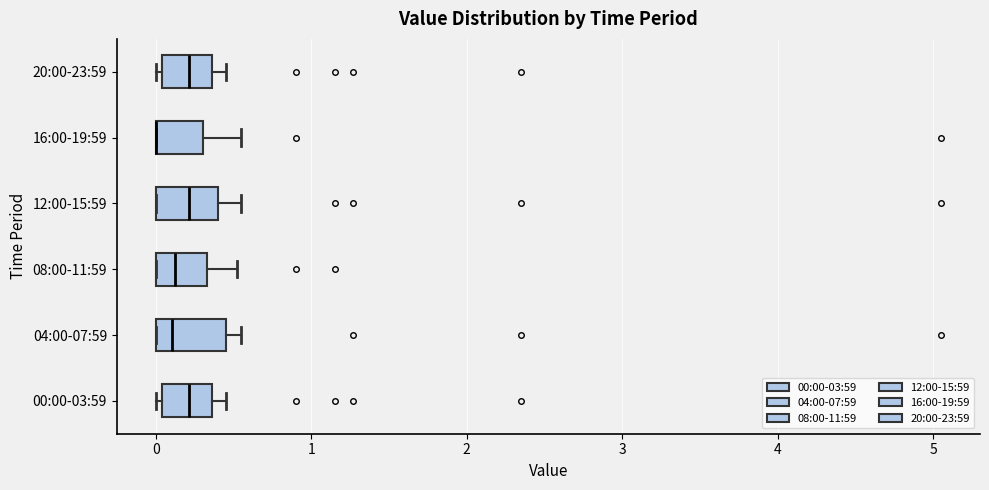

Reading bottom to top, transcribe this box plot: for each box, give where its median line is, the range the box spans, and where its two whiskers end, as read against the x-axis. The values are not printed on the chart, so give them approximately, as read against the axis.

00:00-03:59: median 0.2, box 0.0 to 0.4, whiskers 0.0 (just left of the box's left edge) to 0.5
04:00-07:59: median 0.1, box 0.0 to 0.5, whiskers 0.0 to 0.6
08:00-11:59: median 0.1, box 0.0 to 0.3, whiskers 0.0 to 0.5
12:00-15:59: median 0.2, box 0.0 to 0.4, whiskers 0.0 to 0.6
16:00-19:59: median 0.0 (drawn on the box's left edge), box 0.0 to 0.3, whiskers 0.0 to 0.6
20:00-23:59: median 0.2, box 0.0 to 0.4, whiskers 0.0 (just left of the box's left edge) to 0.5